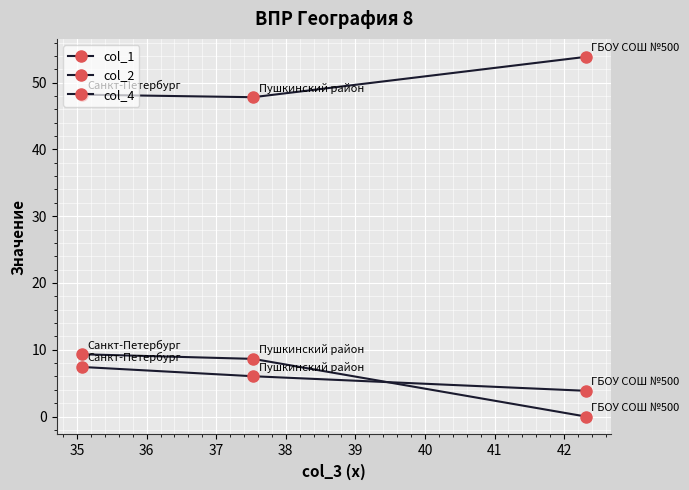

Reading left to right, what are all the values shown in this chart?

col_1: 7.4	6.0	3.9
col_2: 48.2	47.8	53.9
col_4: 9.3	8.6	0.0